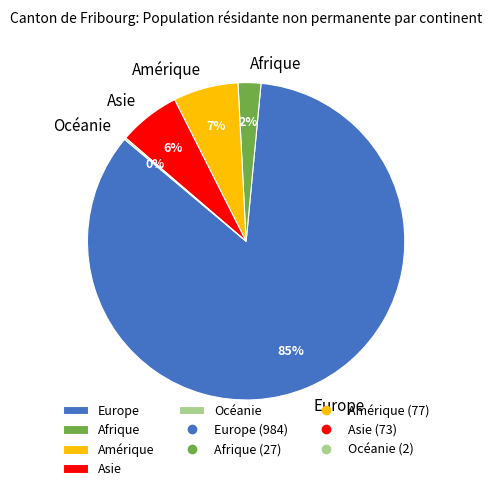

Which slice represents more than half of the pie?

Europe